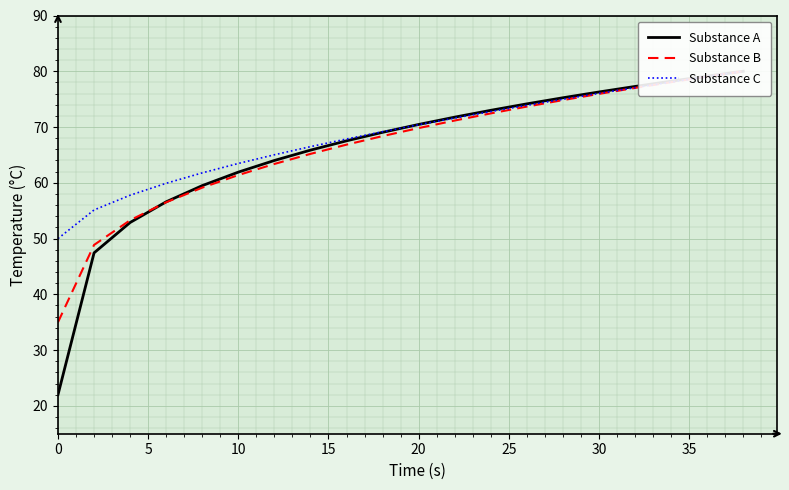

What is the value of the Substance C point at the 15th from the left?

75.0